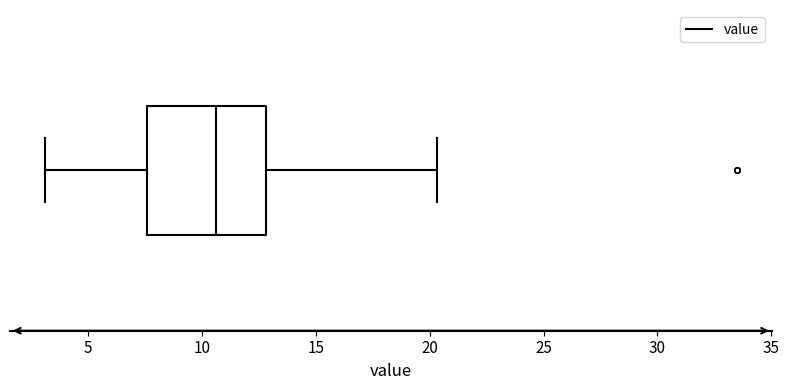

Where is the left edge of the box on the x-axis? The values are not printed on the chart, so give them approximately, as read against the axis.

7.5